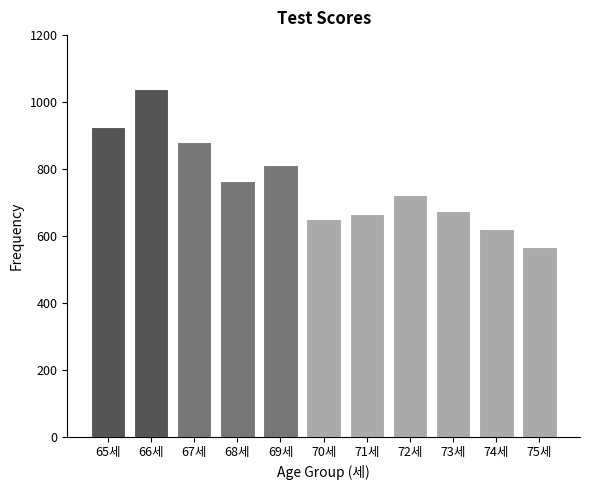

Reading left to right, what are all the values shown in this chart?

925	1039	882	763	812	652	666	723	674	621	567